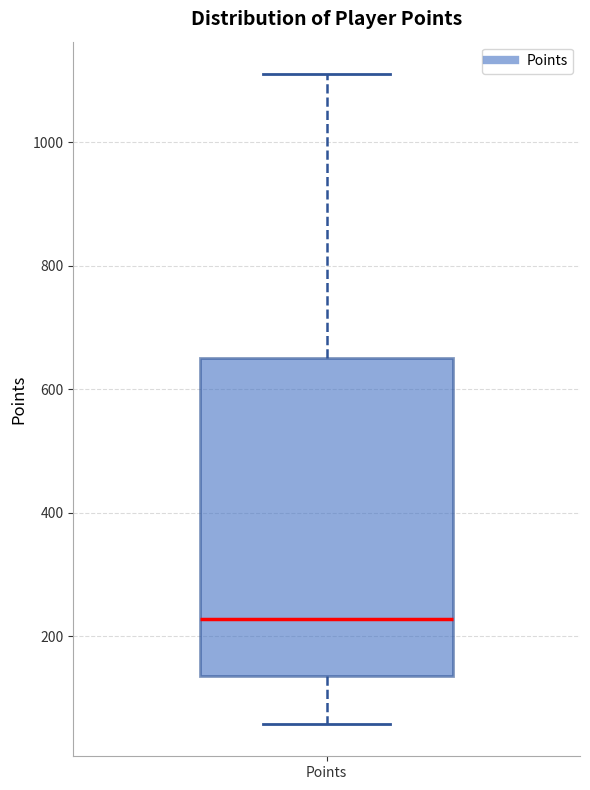

Read this box plot against the y-axis: the position of the median line, the range covered by the box, and the ends of both whiskers. The values are not printed on the chart, so give them approximately, as read against the axis.

median 220, box 140 to 660, whiskers 60 to 1120